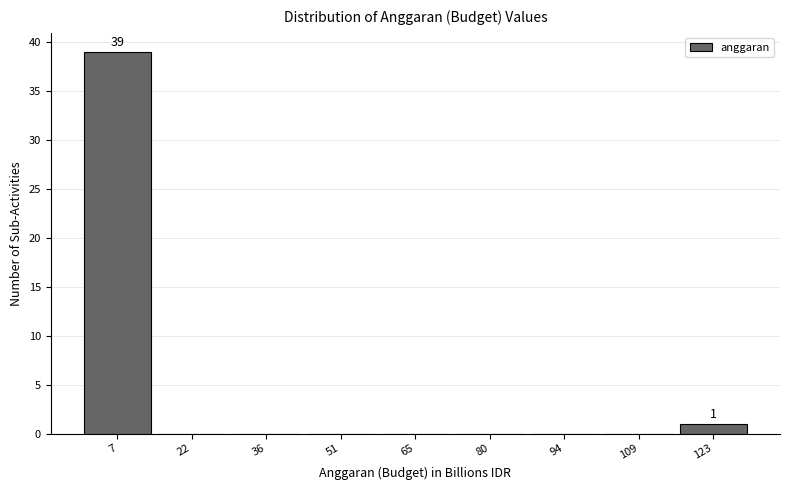

Which range on the x-axis has the tallest bar?

0 to 14